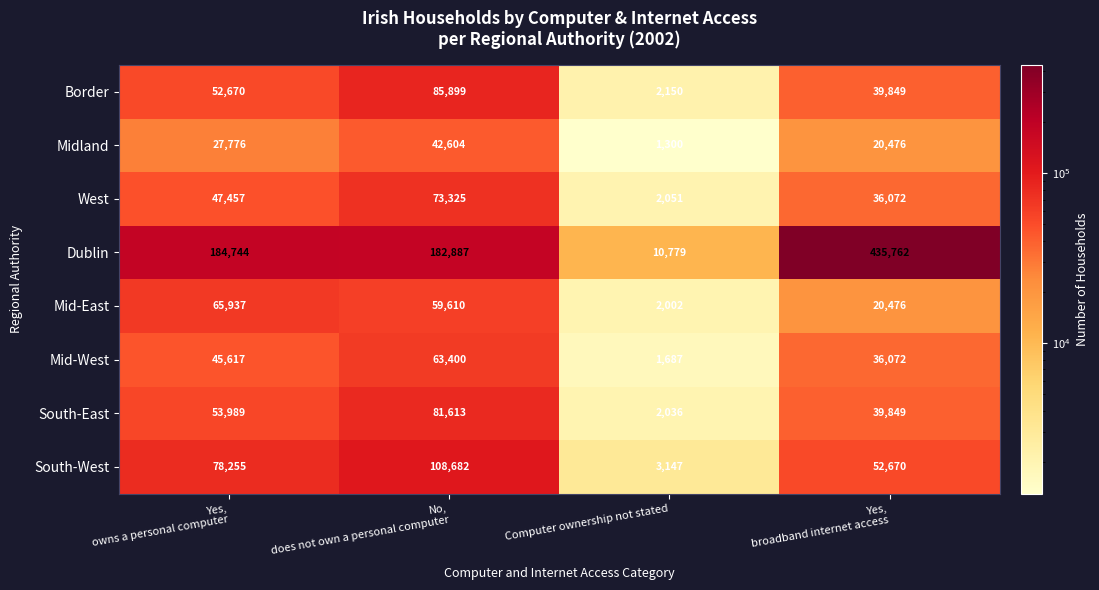

At which label does Border reach its minimum?

Computer ownership not stated